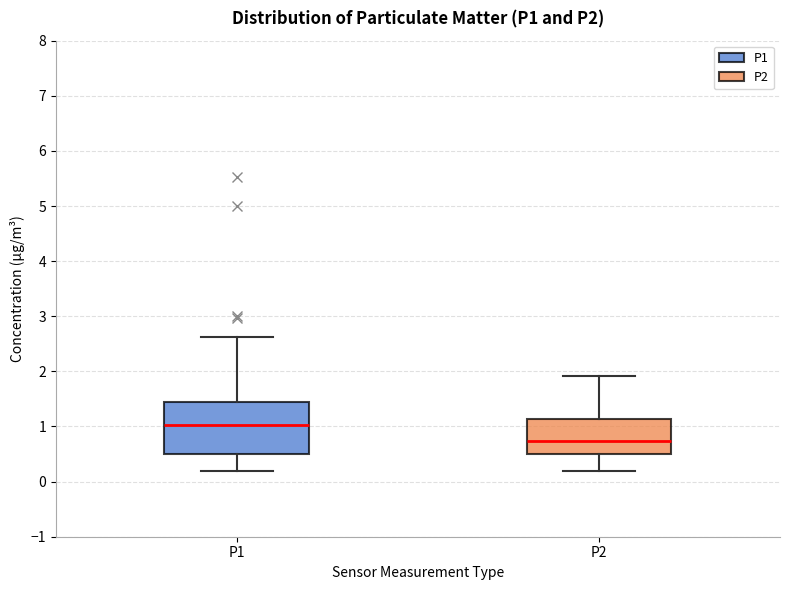

Reading left to right, read every box against the y-axis: the position of its median line, the range the box covers, and the ends of its whiskers. The values are not printed on the chart, so give them approximately, as read against the axis.

P1: median 1.0, box 0.5 to 1.4, whiskers 0.2 to 2.6
P2: median 0.7, box 0.5 to 1.1, whiskers 0.2 to 1.9